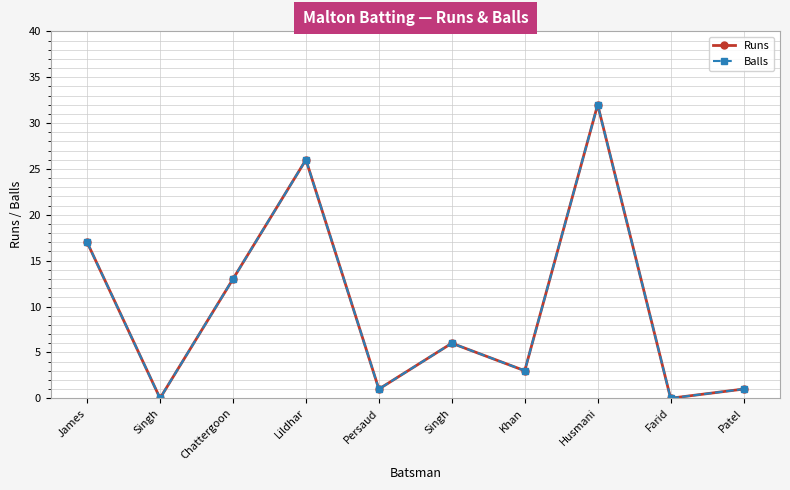

True or false: Balls and Runs intersect in this chart.

False